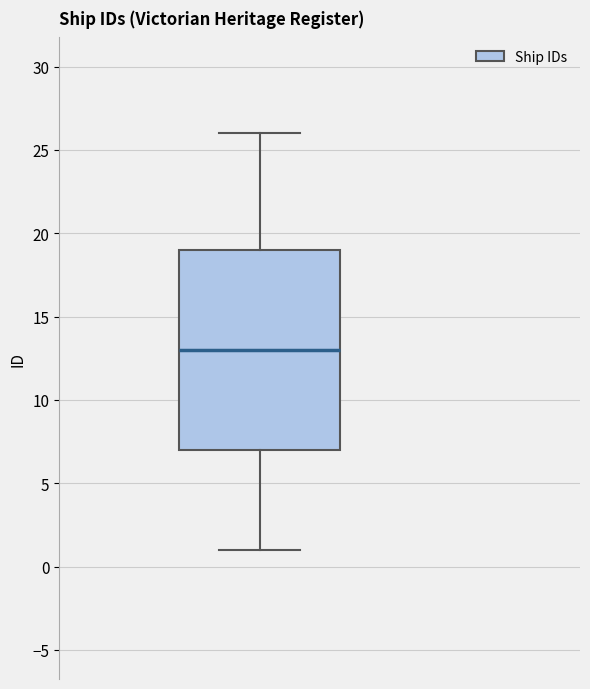

Transcribe this box plot: give where the median line is, the range the box spans, and where the two whiskers end, as read against the y-axis. The values are not printed on the chart, so give them approximately, as read against the axis.

median 13, box 7 to 19, whiskers 1 to 26